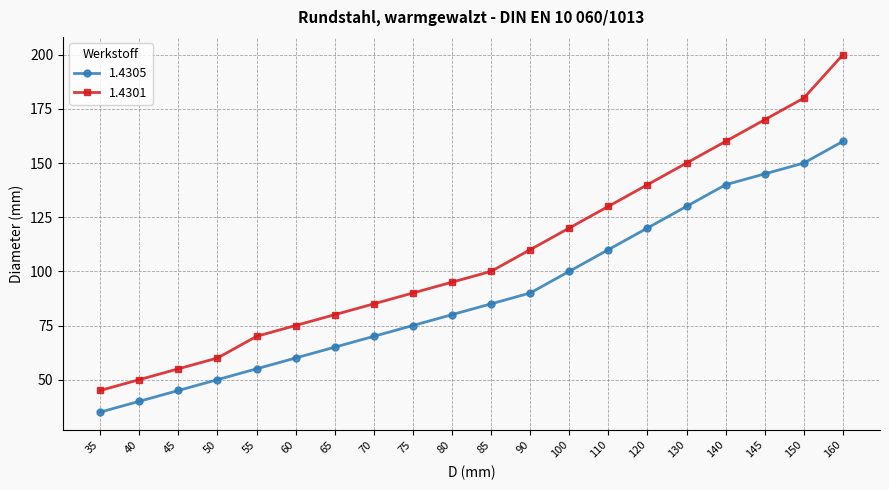

The 1.4305 series shows 70 at 70. True or false?

True